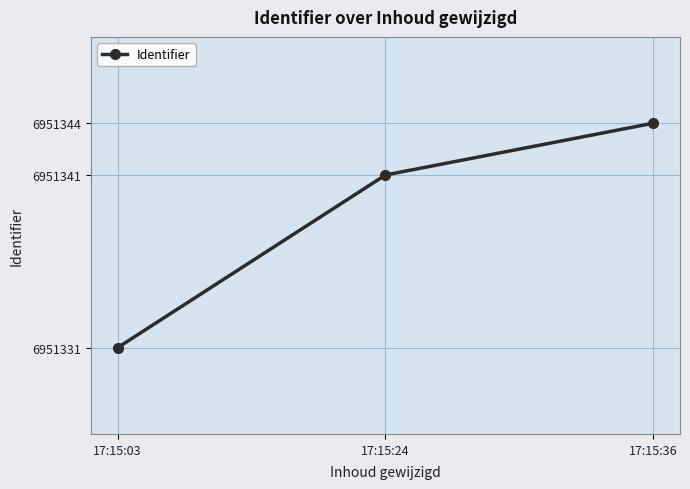

At which label is the value closest to 6951337?

17:15:24